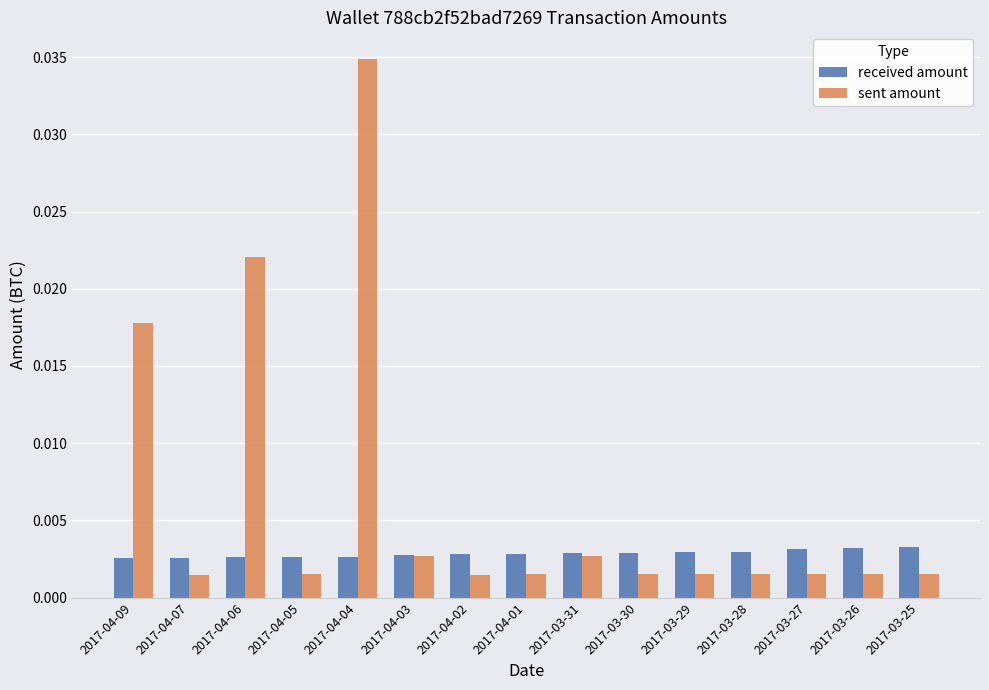

Rank the series by their maximum value, from lowest to highest.

received amount, sent amount